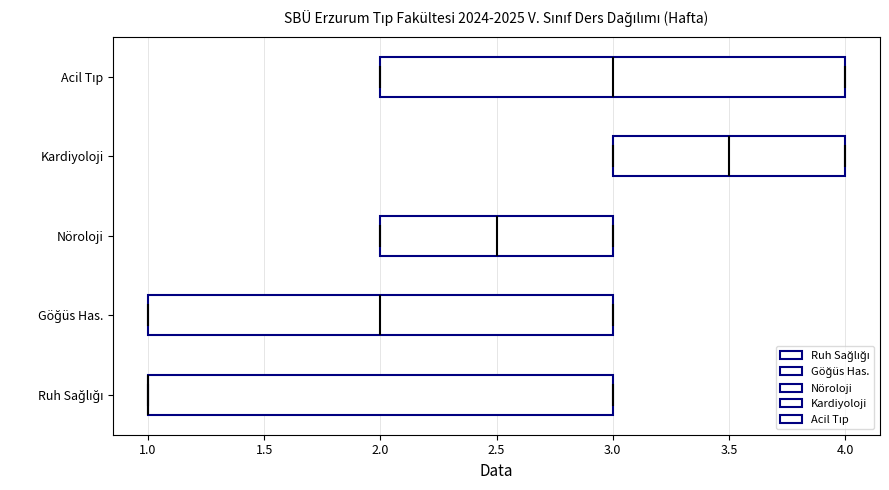

Reading bottom to top, transcribe this box plot: for each box, give where its median line is, the range the box spans, and where its two whiskers end, as read against the x-axis. The values are not printed on the chart, so give them approximately, as read against the axis.

Ruh Sağlığı: median 1.0 (drawn on the box's left edge), box 1.0 to 3.0, whiskers 1.0 to 3.0
Göğüs Has.: median 2.0, box 1.0 to 3.0, whiskers 1.0 to 3.0
Nöroloji: median 2.5, box 2.0 to 3.0, whiskers 2.0 to 3.0
Kardiyoloji: median 3.5, box 3.0 to 4.0, whiskers 3.0 to 4.0
Acil Tıp: median 3.0, box 2.0 to 4.0, whiskers 2.0 to 4.0